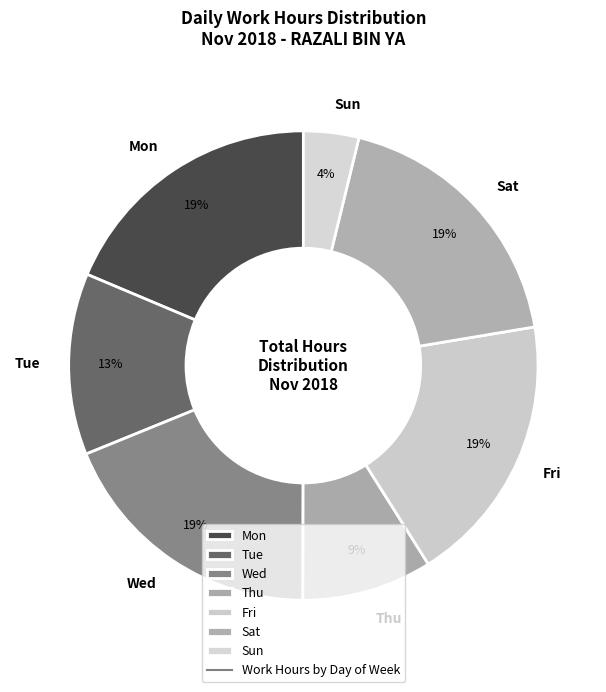

Approximately how many times larger is the value at Tue compared to Mon?

0.7